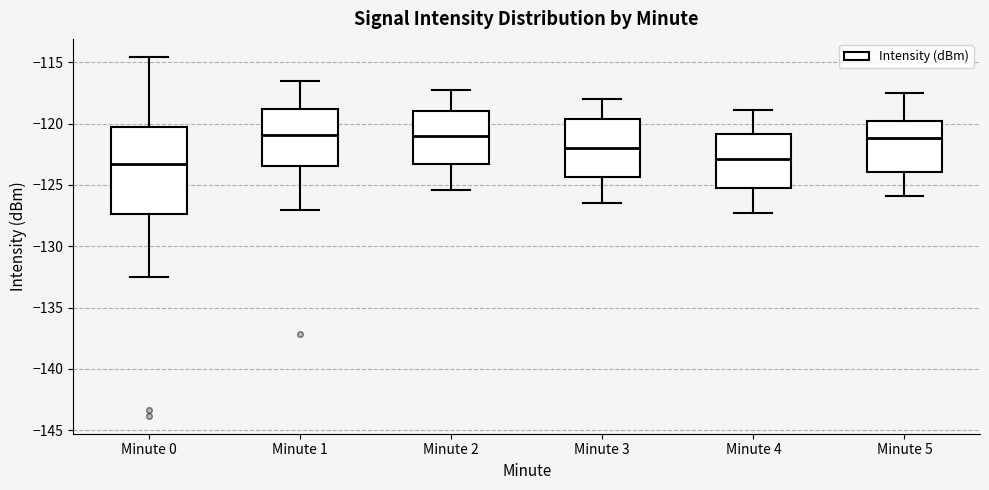

Reading left to right, transcribe this box plot: for each box, give where its median line is, the range the box spans, and where its two whiskers end, as read against the y-axis. The values are not printed on the chart, so give them approximately, as read against the axis.

Minute 0: median -123.5, box -127.5 to -120.5, whiskers -132.5 to -114.5
Minute 1: median -121.0, box -123.5 to -119.0, whiskers -127.0 to -116.5
Minute 2: median -121.0, box -123.5 to -119.0, whiskers -125.5 to -117.5
Minute 3: median -122.0, box -124.5 to -119.5, whiskers -126.5 to -118.0
Minute 4: median -123.0, box -125.0 to -121.0, whiskers -127.5 to -119.0
Minute 5: median -121.0, box -124.0 to -120.0, whiskers -126.0 to -117.5